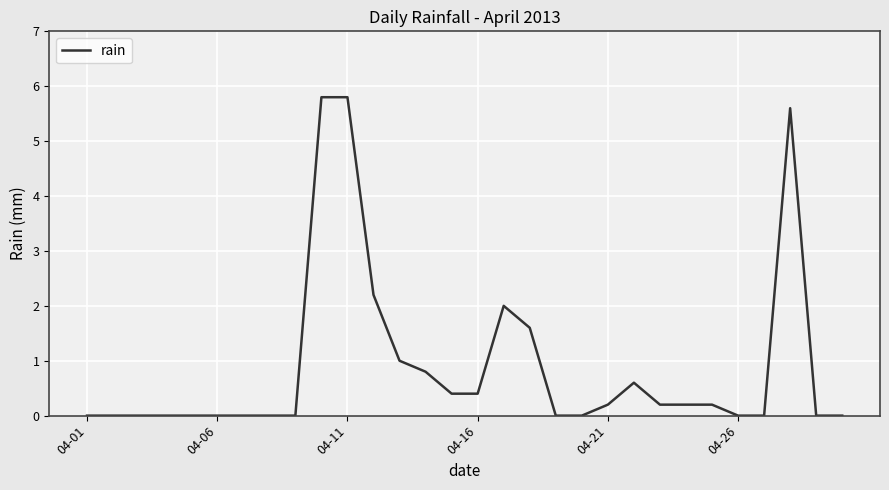

What is the sum of all values?

27.0